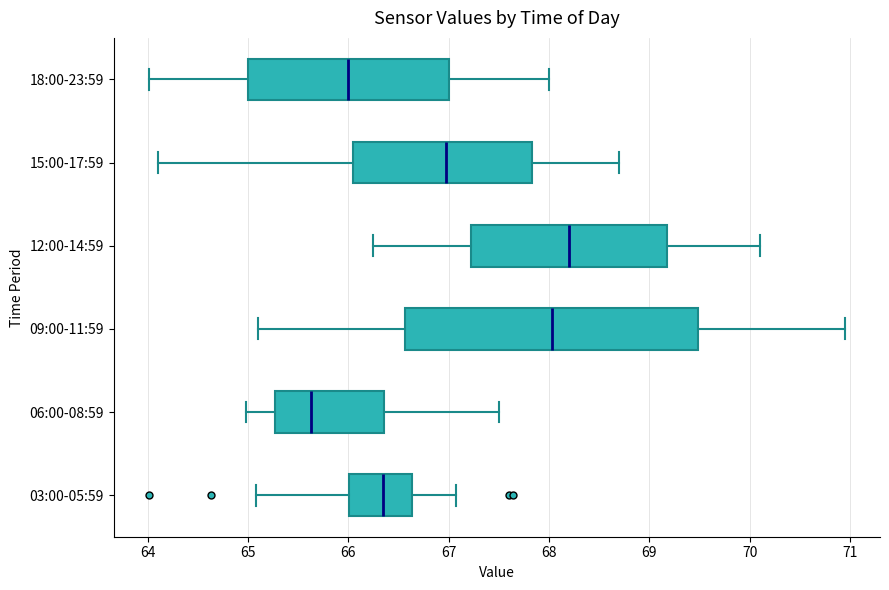

Where does the right whisker of the box for 09:00-11:59 end on the x-axis? The values are not printed on the chart, so give them approximately, as read against the axis.

71.0